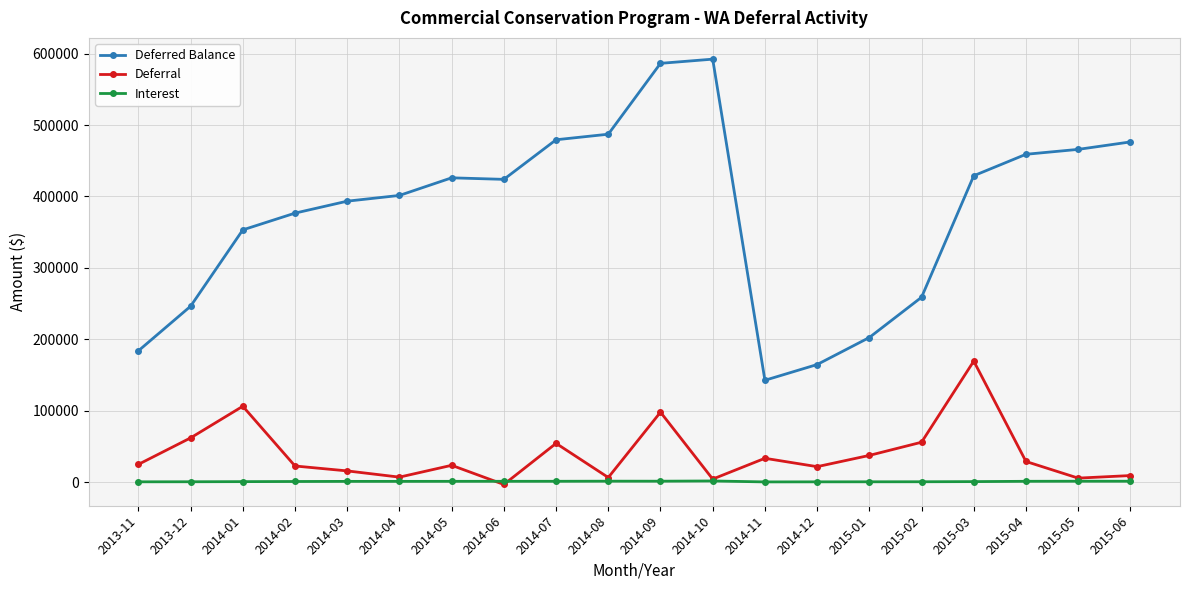

What is the difference between the second highest and second lowest values in the Interest series?

929.5